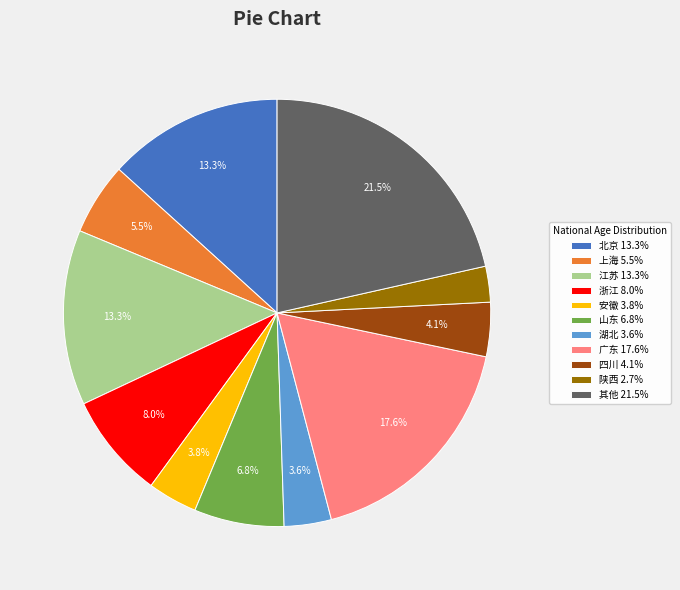

Does 湖北 3.6% account for over 50% of the chart?

No